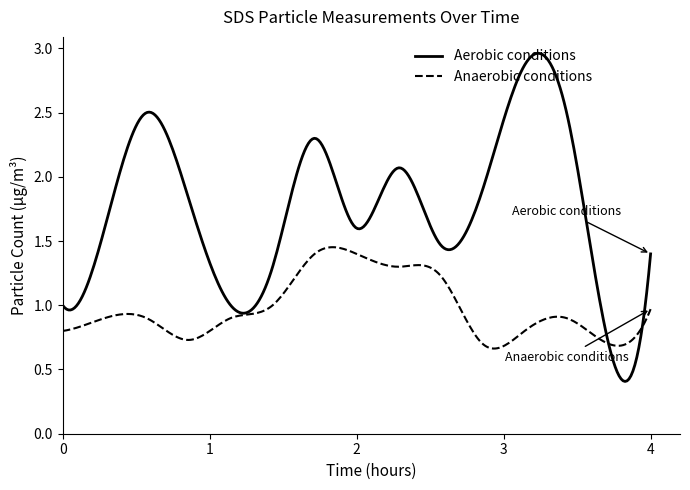

List the series in order of their peak value, lowest first.

Anaerobic conditions, Aerobic conditions